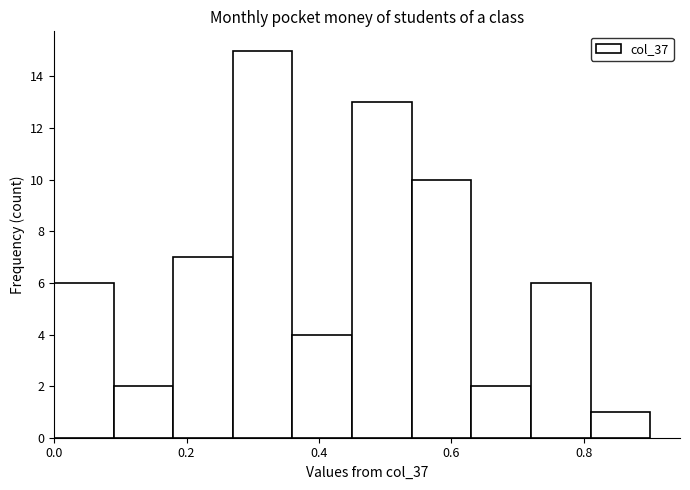

How tall is the bar that spans 0.63 to 0.72 on the x-axis? Neither the bar edges nor the heights are printed on the chart, so give them approximately, as read against the axes.

2